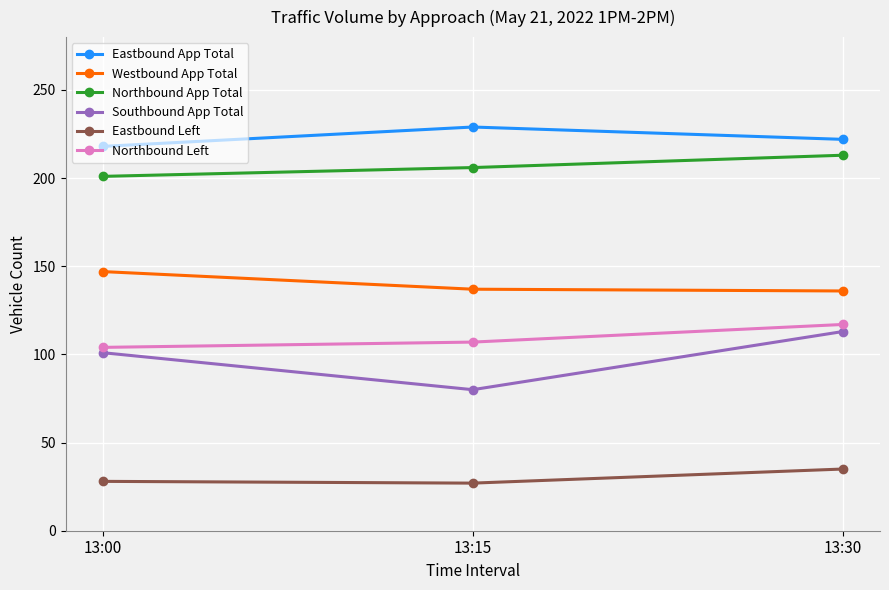

What is the total value across all series at 13:00?

799